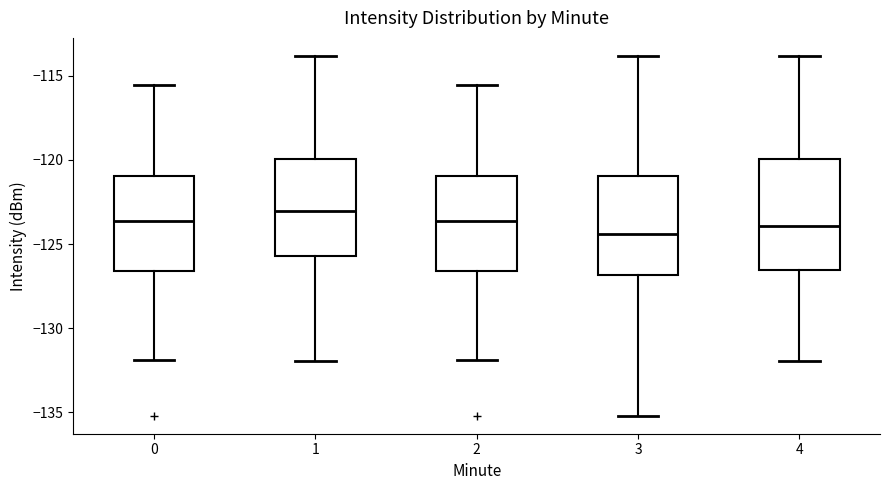

Where does the upper whisker of the box at x = 3 end on the y-axis? The values are not printed on the chart, so give them approximately, as read against the axis.

-114.0